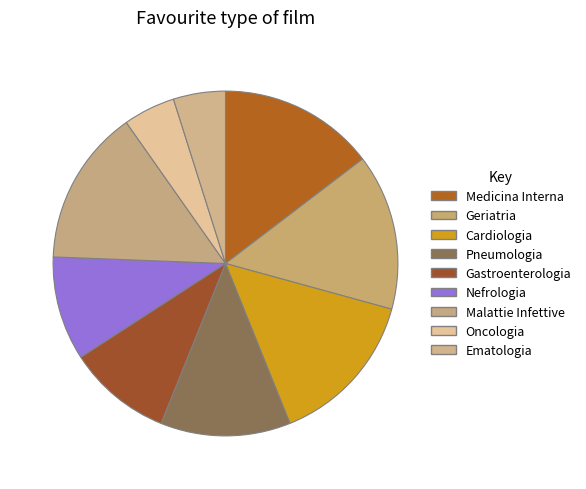

Count the number of slices in the pie.

9